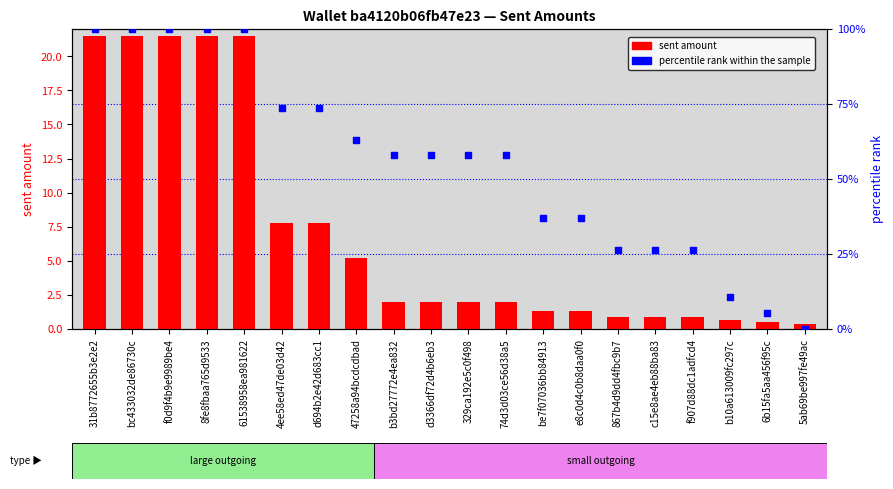

Which series reaches the minimum Y coordinate?

percentile rank within the sample